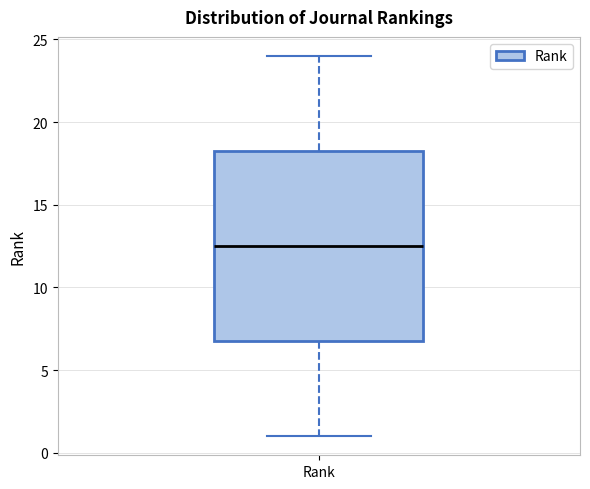

Transcribe this box plot: give where the median line is, the range the box spans, and where the two whiskers end, as read against the y-axis. The values are not printed on the chart, so give them approximately, as read against the axis.

median 12.5, box 7.0 to 18.5, whiskers 1.0 to 24.0